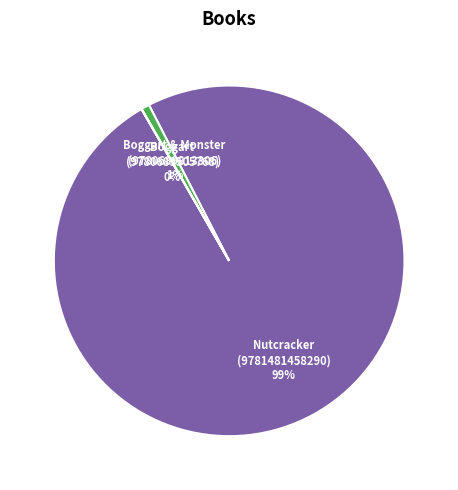

Is there a majority slice in this chart?

Yes